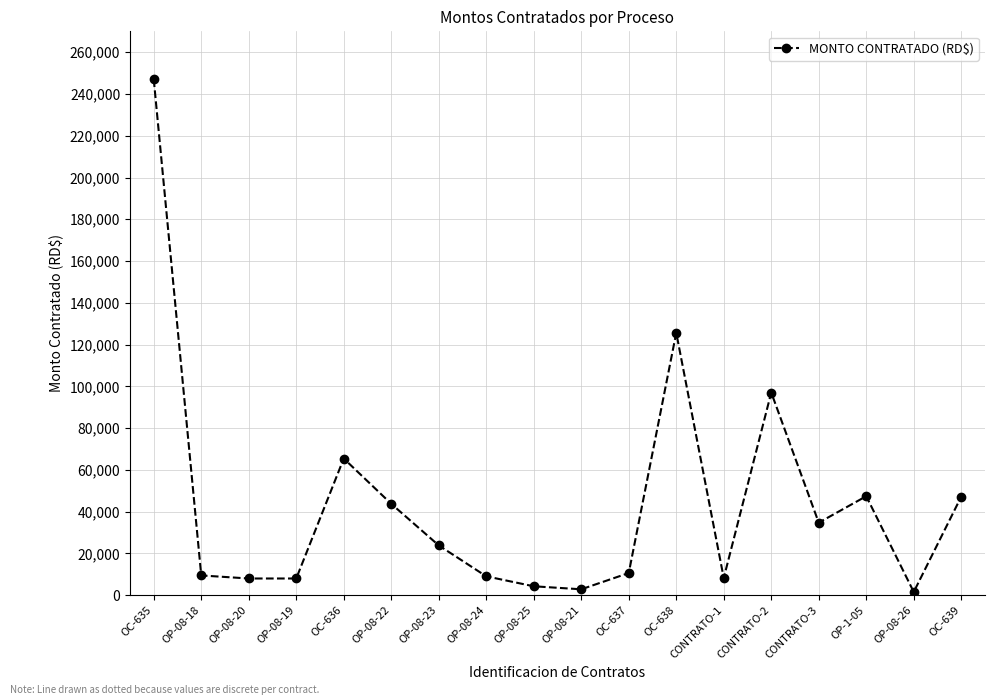

What is the difference between the values at OC-637 and CONTRATO-3?

24112.0